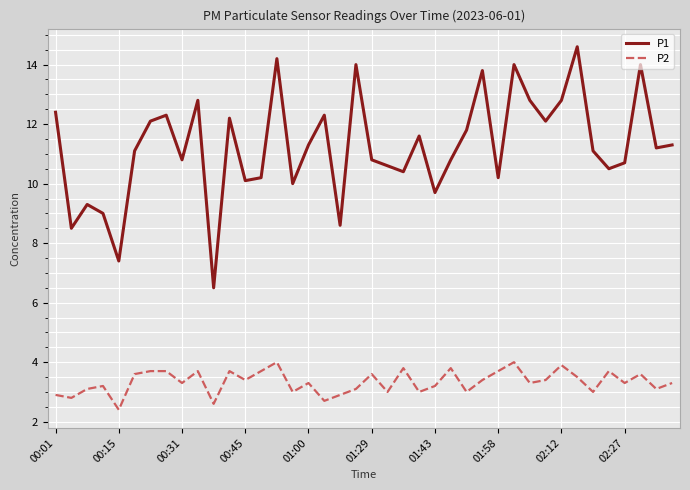

Count the number of categories in the chart.

40